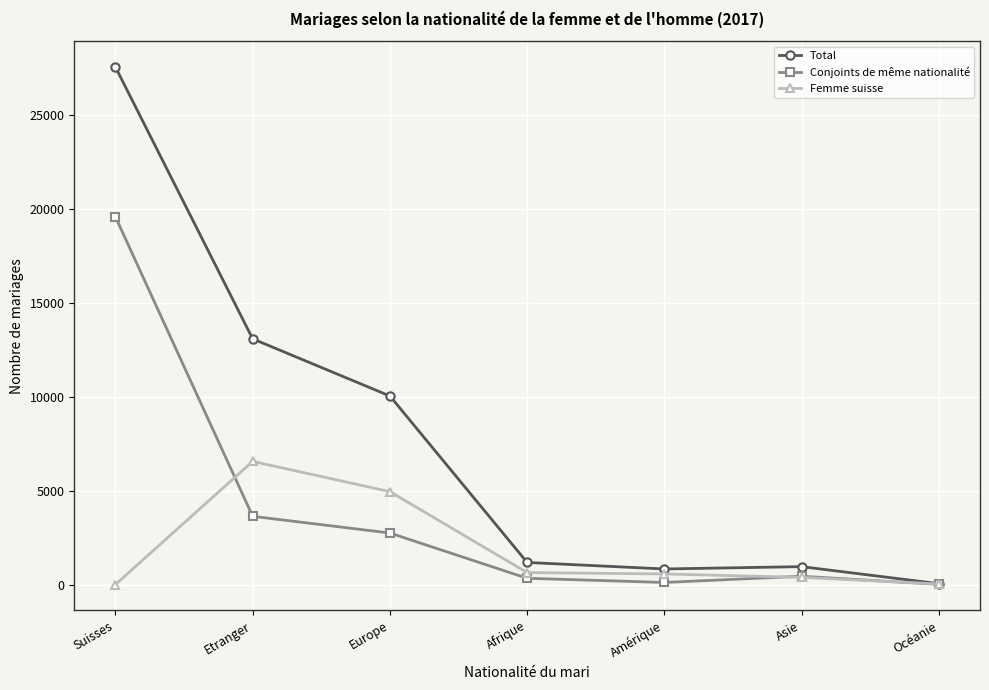

How many lines are shown in the chart?

3